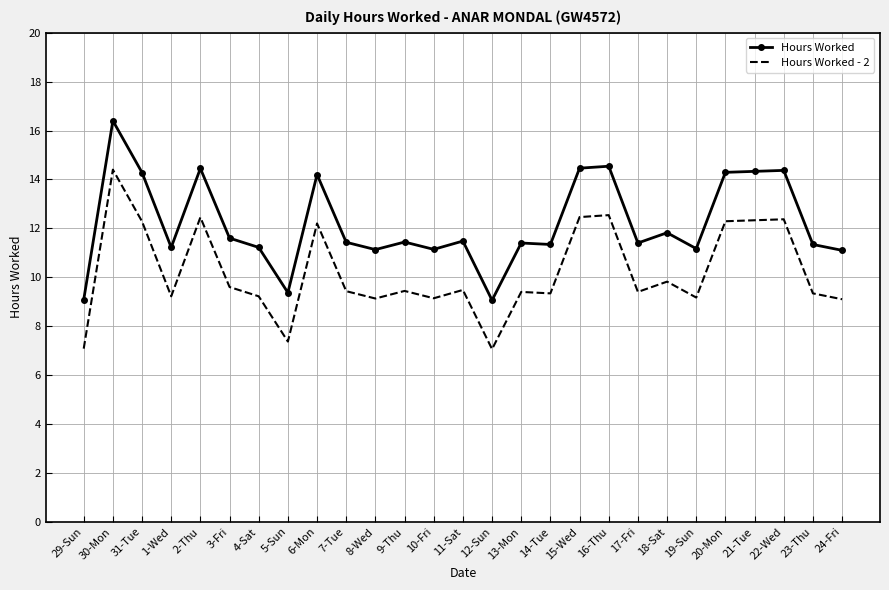

List the series in order of their overall mean, lowest first.

Hours Worked - 2, Hours Worked